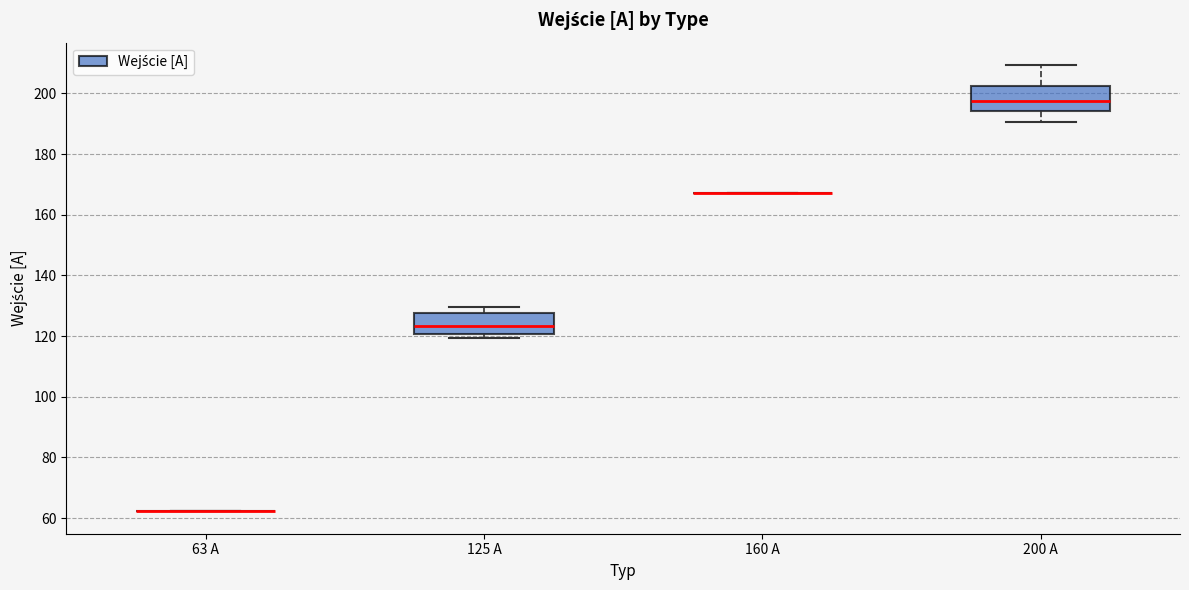

Reading left to right, transcribe this box plot: for each box, give where its median line is, the range the box spans, and where its two whiskers end, as read against the y-axis. The values are not printed on the chart, so give them approximately, as read against the axis.

63 A: box collapsed to a line at 62, whiskers 62 to 62
125 A: median 124, box 120 to 128, whiskers 120 (just below the box's lower edge) to 130
160 A: box collapsed to a line at 168, whiskers 168 to 168
200 A: median 198, box 194 to 202, whiskers 190 to 210